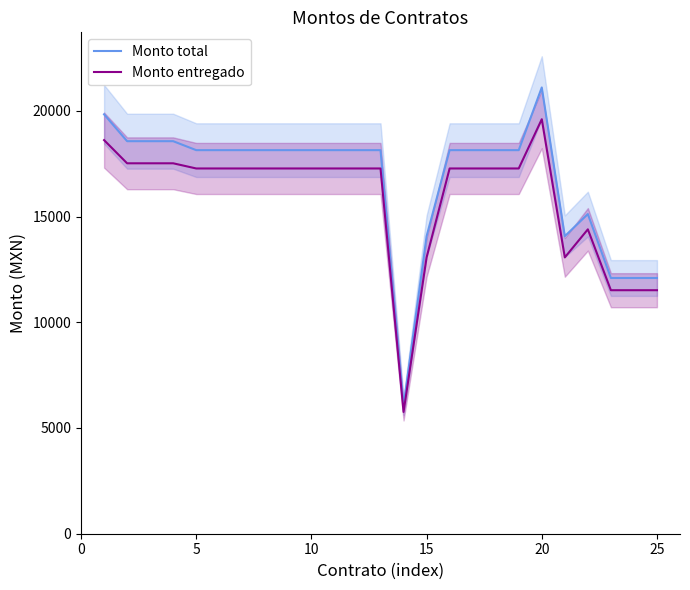

What is the maximum value for Monto entregado?

19600.6